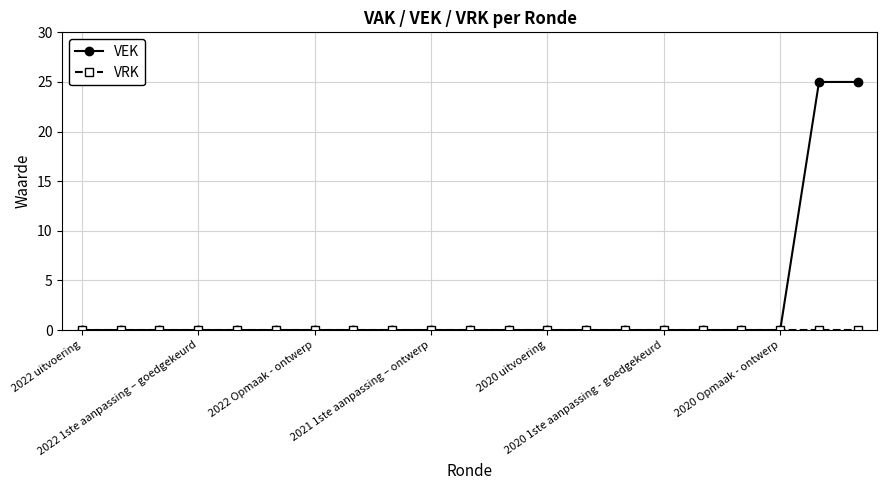

Which series has the largest total across all categories?

VEK